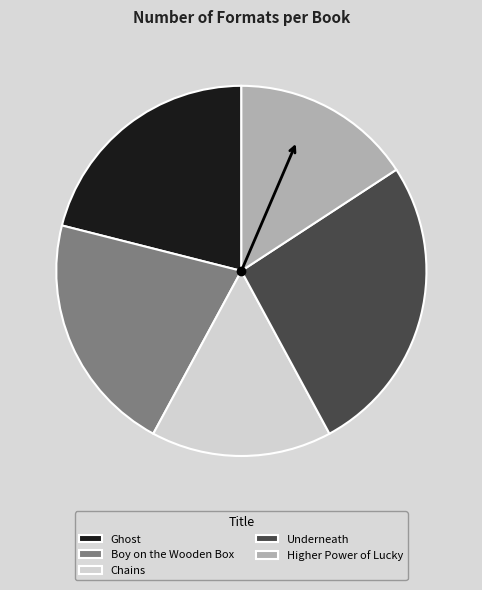

What is the ratio of the value at Ghost to the value at Boy on the Wooden Box?

1.0